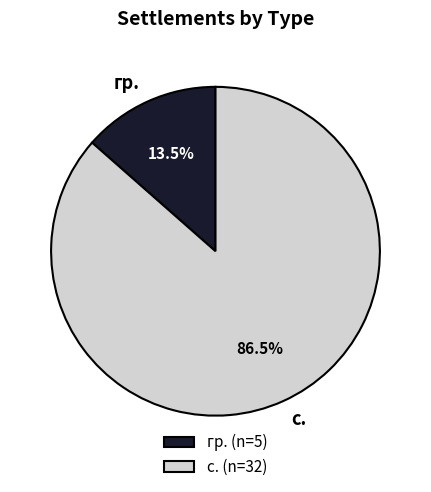

Which has a higher value, гр. or с.?

с.